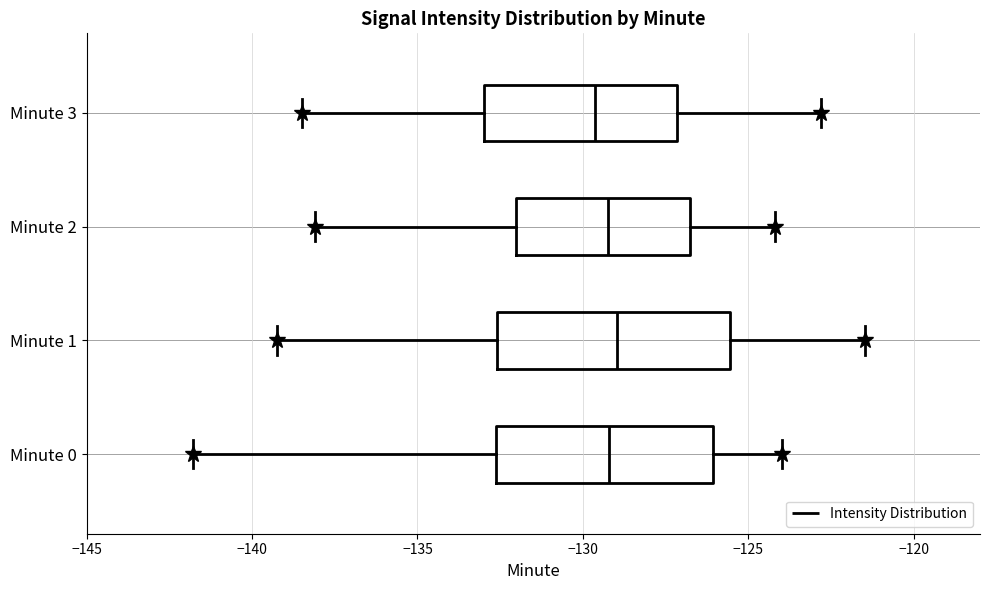

Reading bottom to top, transcribe this box plot: for each box, give where its median line is, the range the box spans, and where its two whiskers end, as read against the x-axis. The values are not printed on the chart, so give them approximately, as read against the axis.

Minute 0: median -129.0, box -132.5 to -126.0, whiskers -142.0 to -124.0
Minute 1: median -129.0, box -132.5 to -125.5, whiskers -139.5 to -121.5
Minute 2: median -129.0, box -132.0 to -126.5, whiskers -138.0 to -124.0
Minute 3: median -129.5, box -133.0 to -127.0, whiskers -138.5 to -123.0